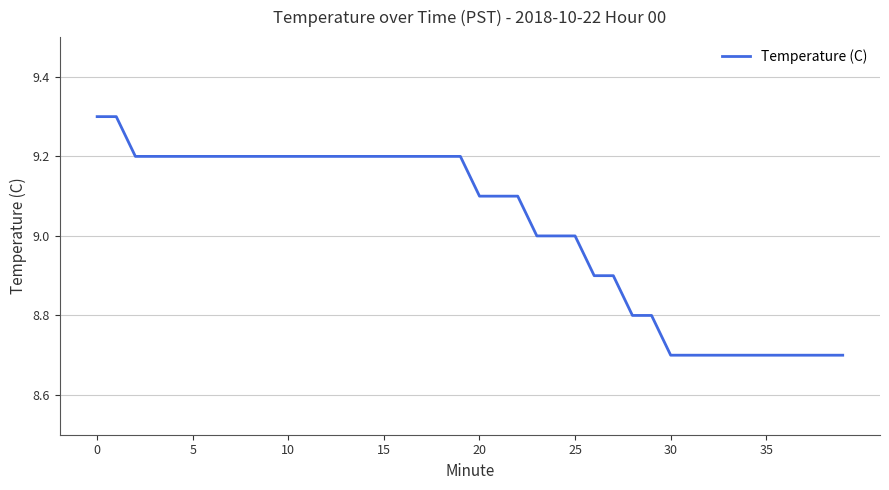

What is the maximum value shown in the chart?

9.3